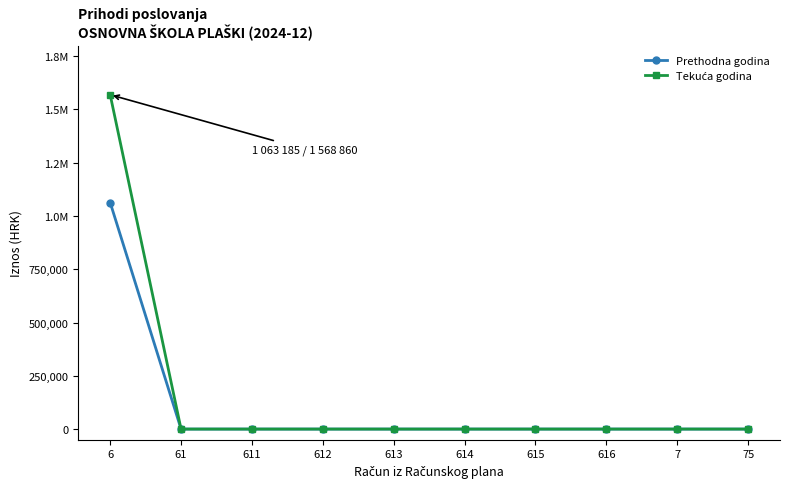

Is the value of Tekuća godina at 611 greater than the value of Prethodna godina at 75?

No